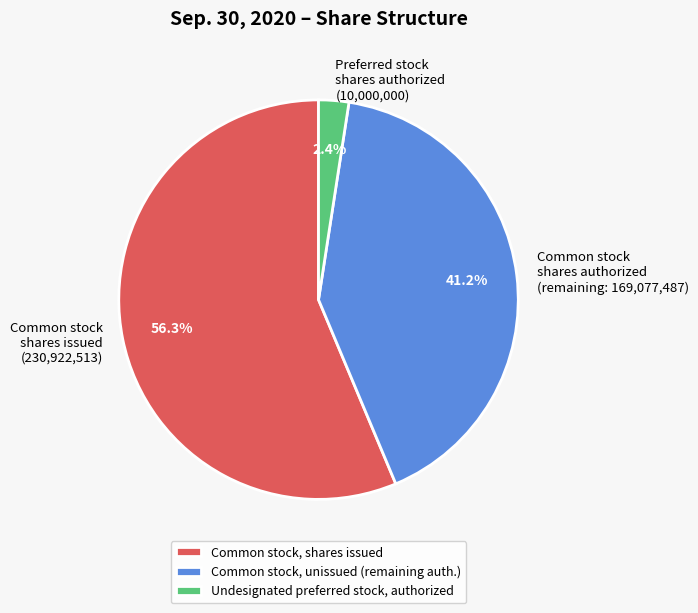

Which has a higher value, Common stock shares issued (230,922,513) or Preferred stock shares authorized (10,000,000)?

Common stock shares issued (230,922,513)